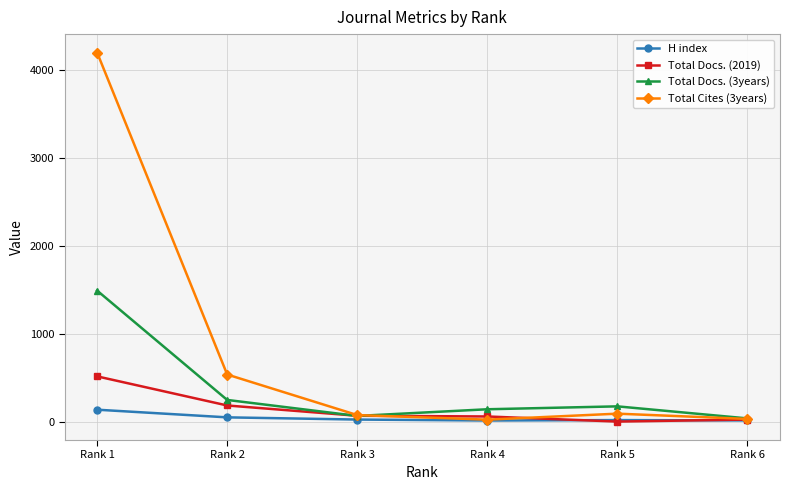

What is the difference between the Total Docs. (3years) values at Rank 2 and Rank 1?

1243